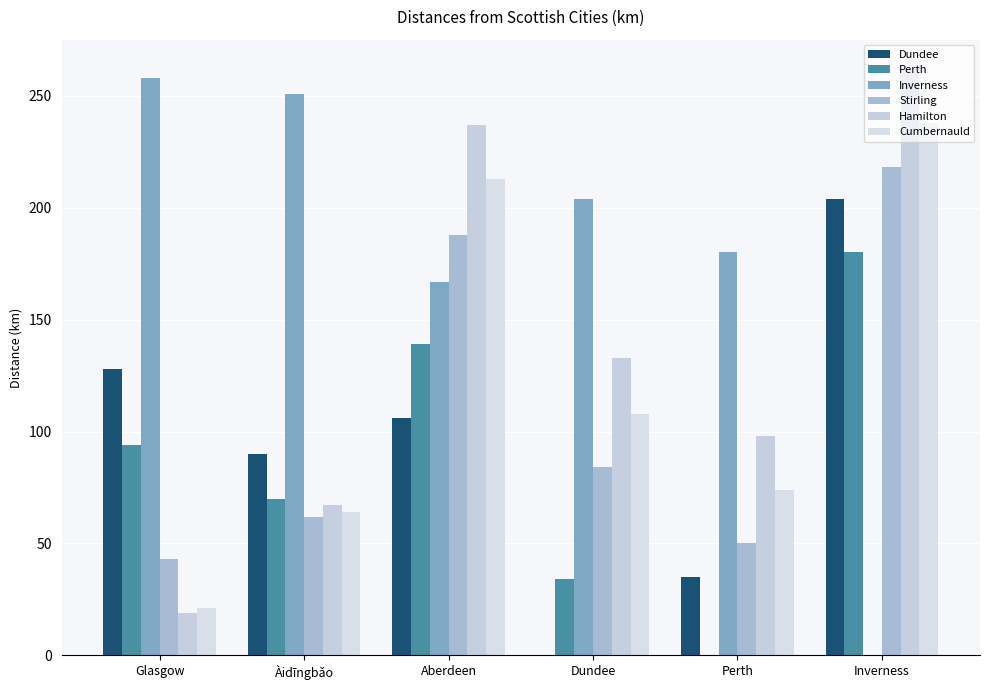

Does the chart contain stacked bars?

No